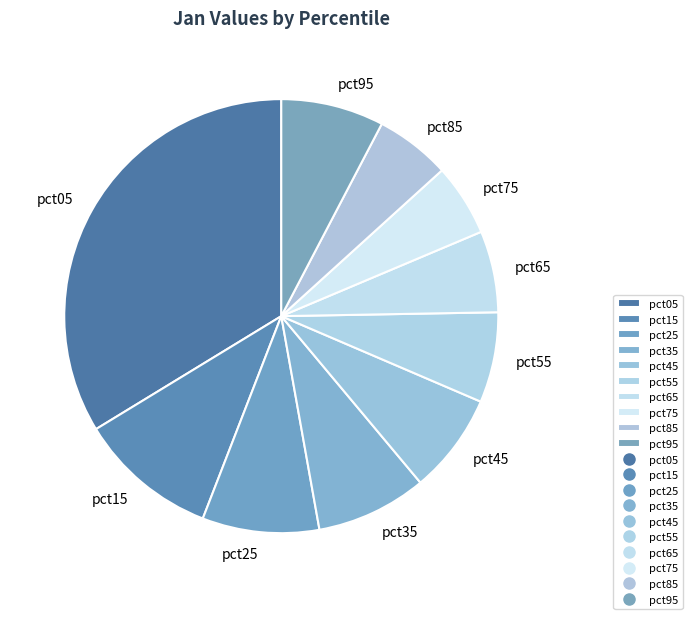

What is the largest slice in the pie chart?

pct05